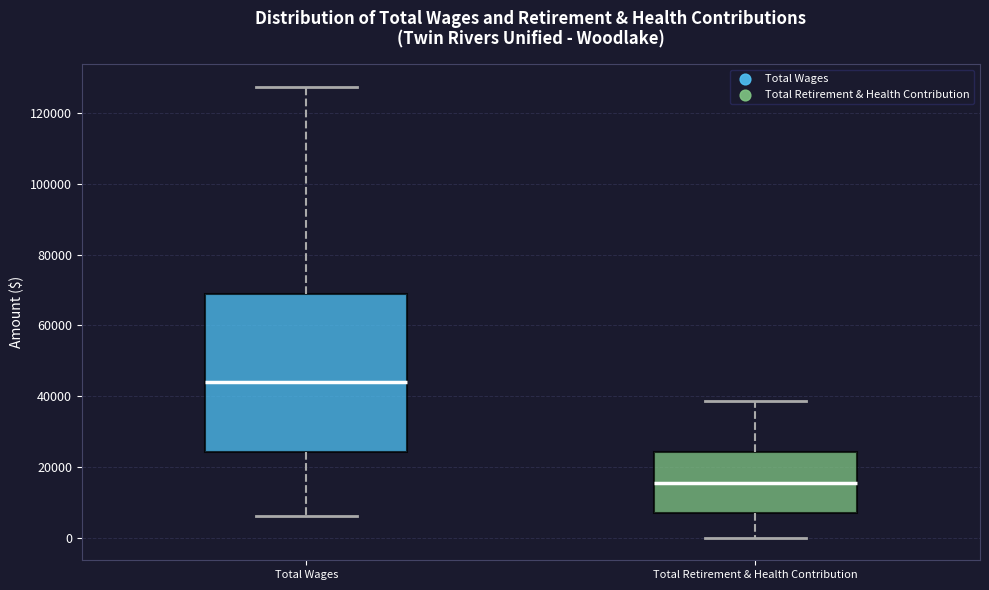

Reading left to right, transcribe this box plot: for each box, give where its median line is, the range the box spans, and where its two whiskers end, as read against the y-axis. The values are not printed on the chart, so give them approximately, as read against the axis.

Total Wages: median 44000, box 24000 to 68000, whiskers 6000 to 128000
Total Retirement & Health Contribution: median 16000, box 6000 to 24000, whiskers 0 to 38000